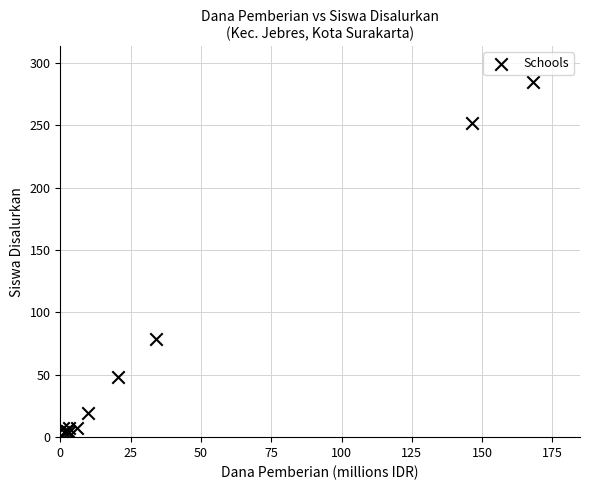

What Y value in the scatter plot is closest to 144?

79